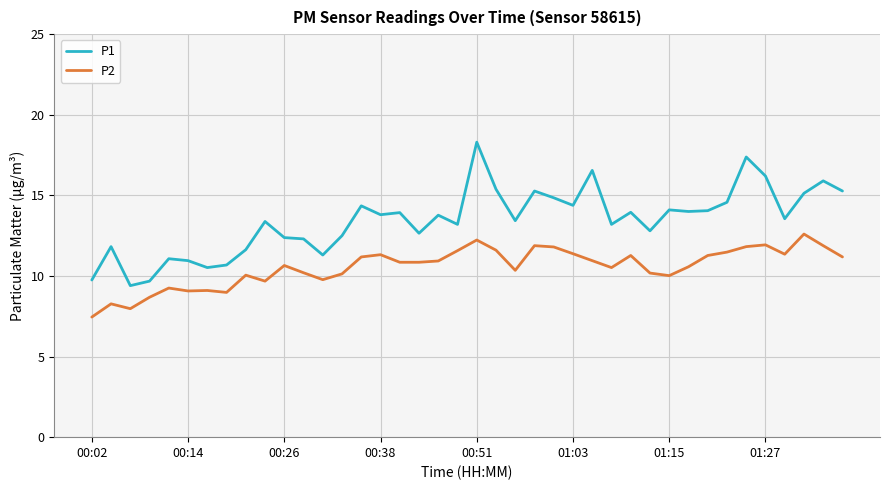

Which series has the largest range (max minus min)?

P1